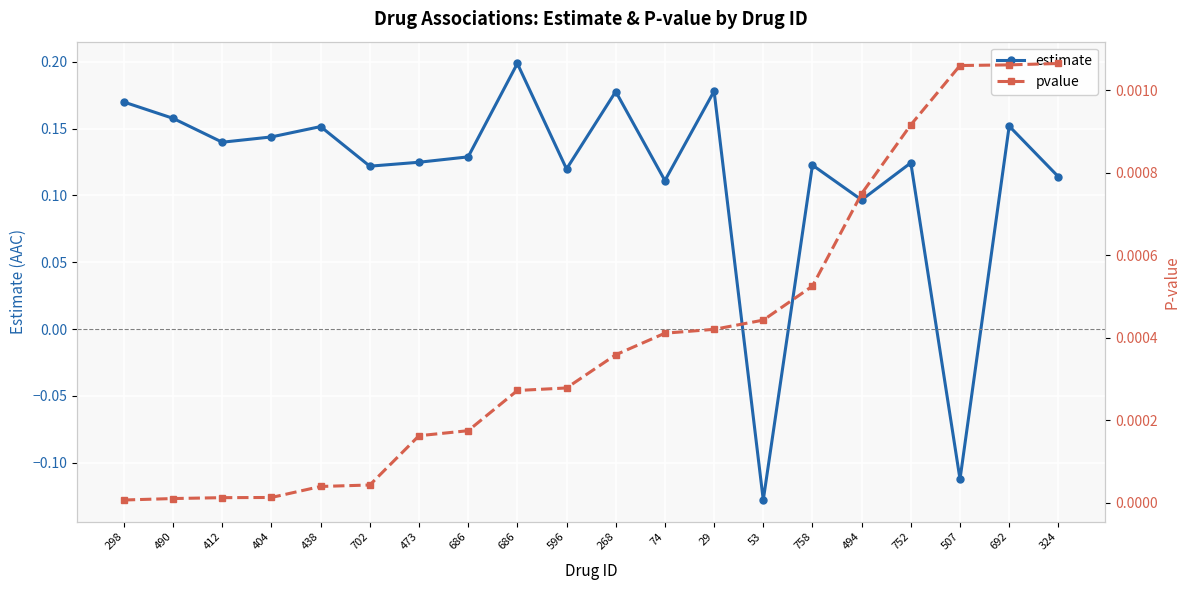

What are all the series names shown in the legend?

estimate, pvalue